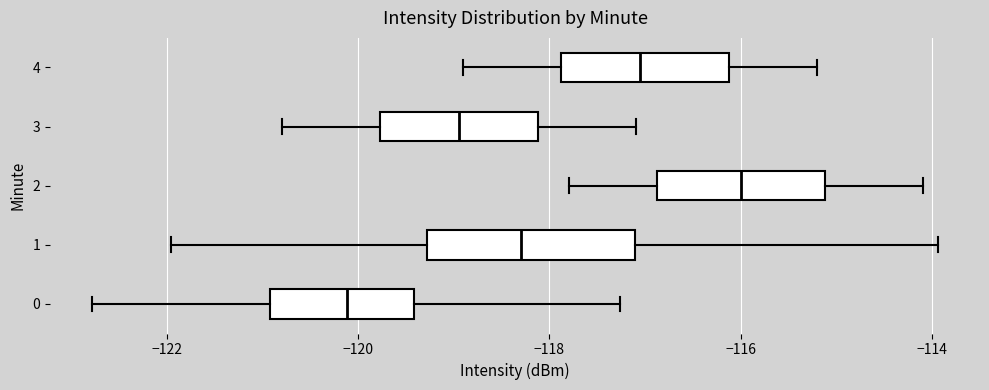

Reading bottom to top, read every box against the x-axis: the position of its median line, the range the box covers, and the ends of its whiskers. The values are not printed on the chart, so give them approximately, as read against the axis.

0: median -120.2, box -121.0 to -119.4, whiskers -122.8 to -117.2
1: median -118.2, box -119.2 to -117.2, whiskers -122.0 to -114.0
2: median -116.0, box -116.8 to -115.2, whiskers -117.8 to -114.0
3: median -119.0, box -119.8 to -118.2, whiskers -120.8 to -117.0
4: median -117.0, box -117.8 to -116.2, whiskers -118.8 to -115.2